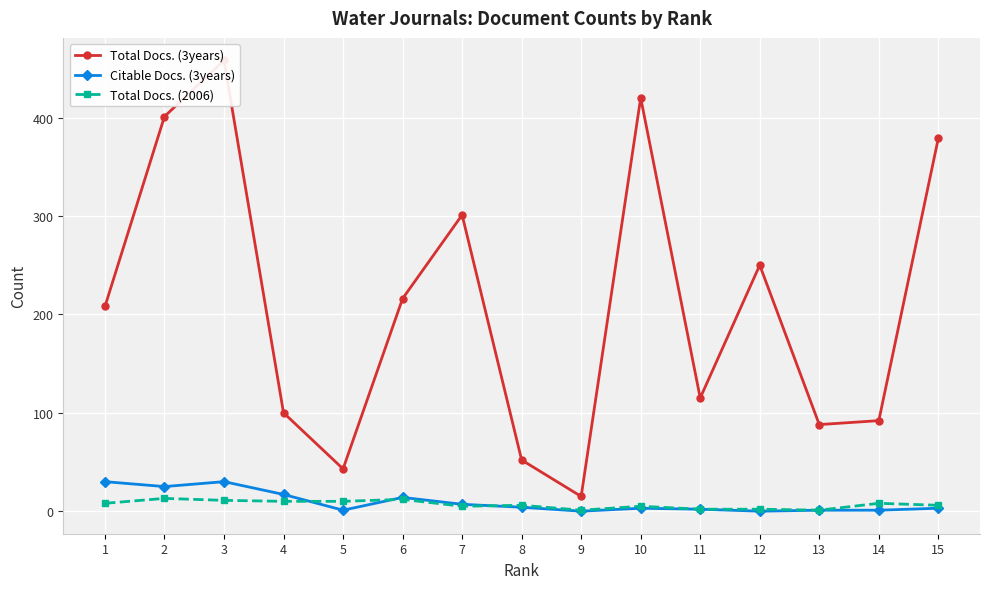

What is the average value of the Citable Docs. (3years) series?

9